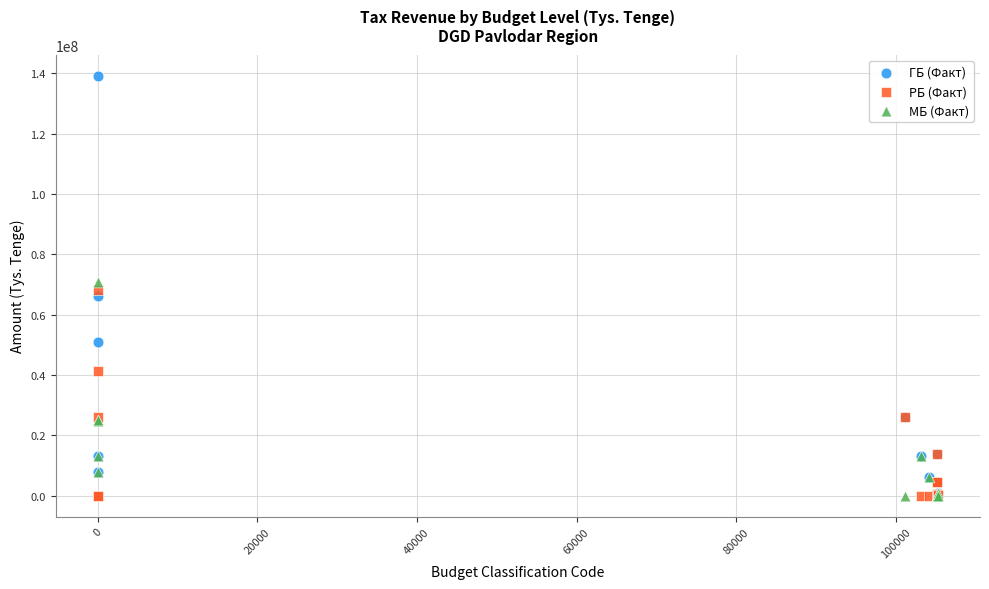

Which series has the widest spread of Y values?

ГБ (Факт)